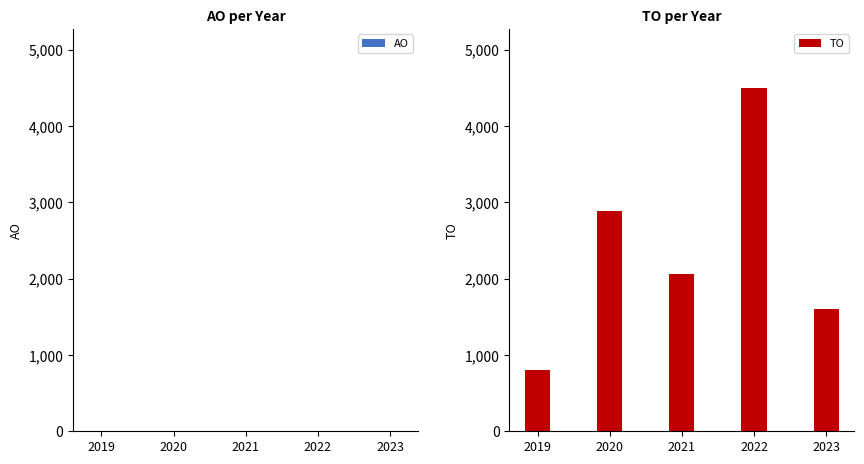

Between 2021 and 2020, which is larger?

2020